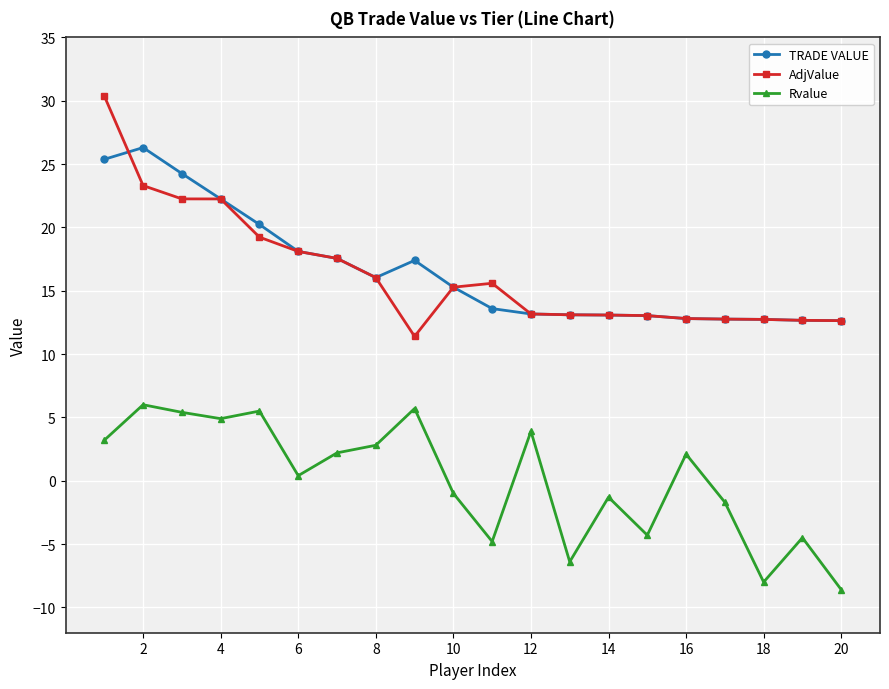

True or false: TRADE VALUE has more than 0 interior local peaks.

True